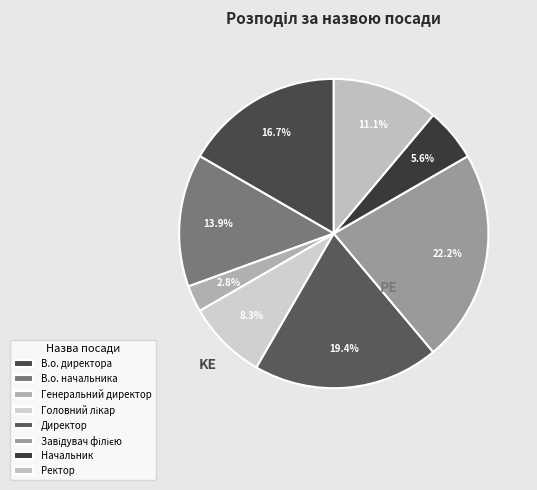

Does any single category account for the majority?

No